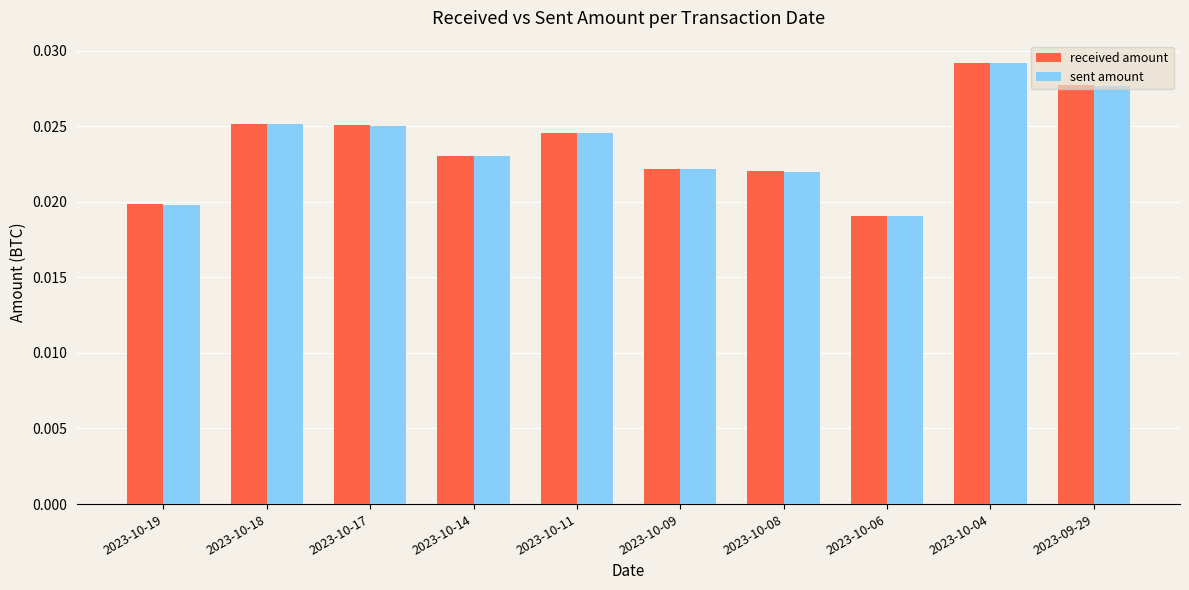

How many distinct data groups are displayed?

2